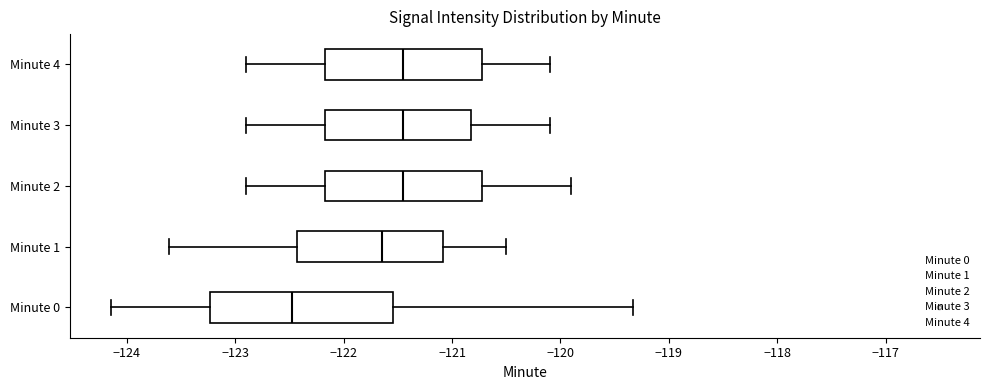

Reading bottom to top, read every box against the x-axis: the position of its median line, the range the box covers, and the ends of its whiskers. The values are not printed on the chart, so give them approximately, as read against the axis.

Minute 0: median -122.5, box -123.2 to -121.5, whiskers -124.1 to -119.3
Minute 1: median -121.6, box -122.4 to -121.1, whiskers -123.6 to -120.5
Minute 2: median -121.4, box -122.2 to -120.7, whiskers -122.9 to -119.9
Minute 3: median -121.4, box -122.2 to -120.8, whiskers -122.9 to -120.1
Minute 4: median -121.4, box -122.2 to -120.7, whiskers -122.9 to -120.1